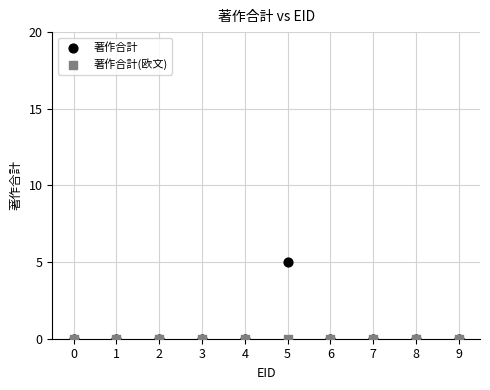

What are all the series names shown in the legend?

著作合計, 著作合計(欧文)